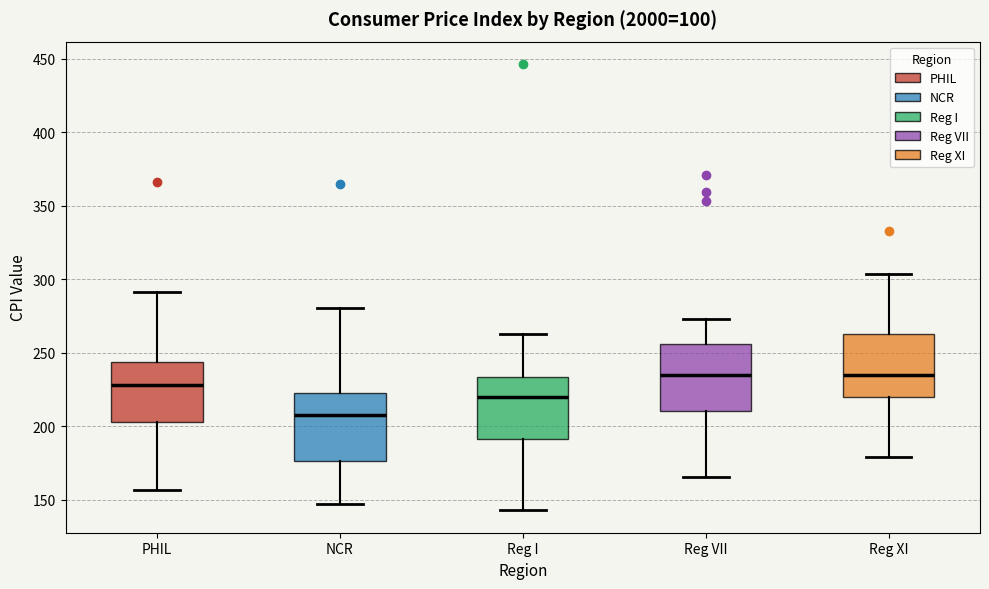

Reading left to right, read every box against the y-axis: the position of its median line, the range the box covers, and the ends of its whiskers. The values are not printed on the chart, so give them approximately, as read against the axis.

PHIL: median 230, box 205 to 245, whiskers 155 to 290
NCR: median 210, box 175 to 225, whiskers 145 to 280
Reg I: median 220, box 190 to 235, whiskers 145 to 265
Reg VII: median 235, box 210 to 255, whiskers 165 to 275
Reg XI: median 235, box 220 to 265, whiskers 180 to 305